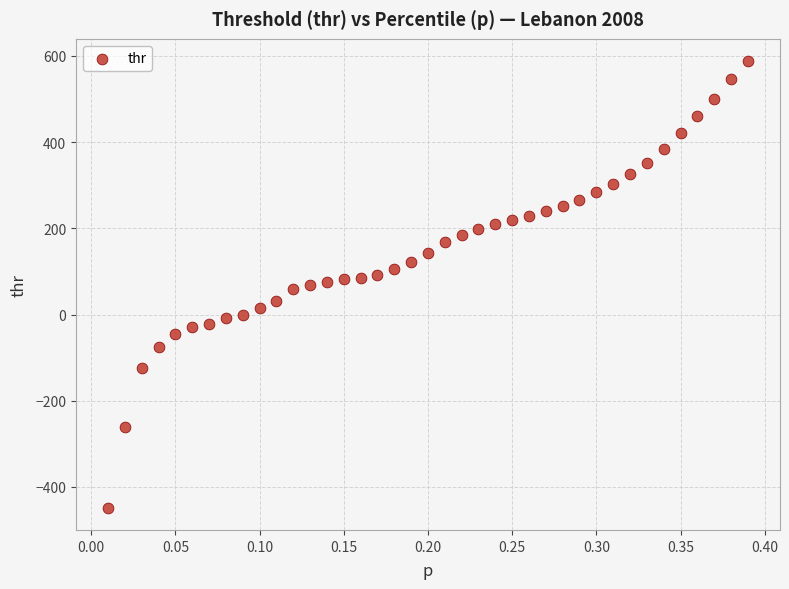

What is the range of X values (max minus min)?

0.4